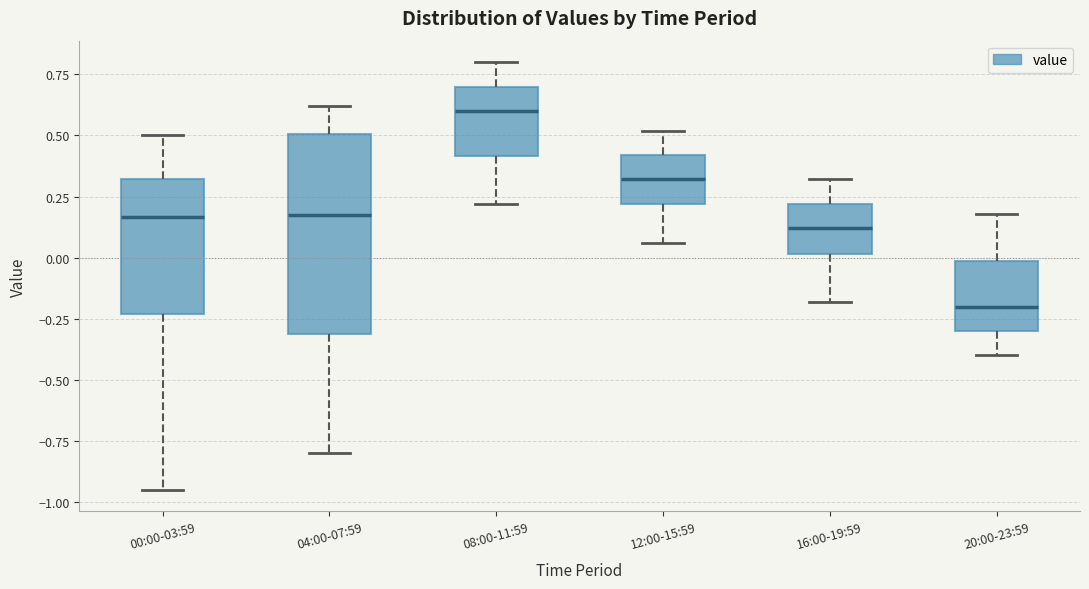

Comparing the boxes themselves (not the whiskers), which one is the tallest?

04:00-07:59